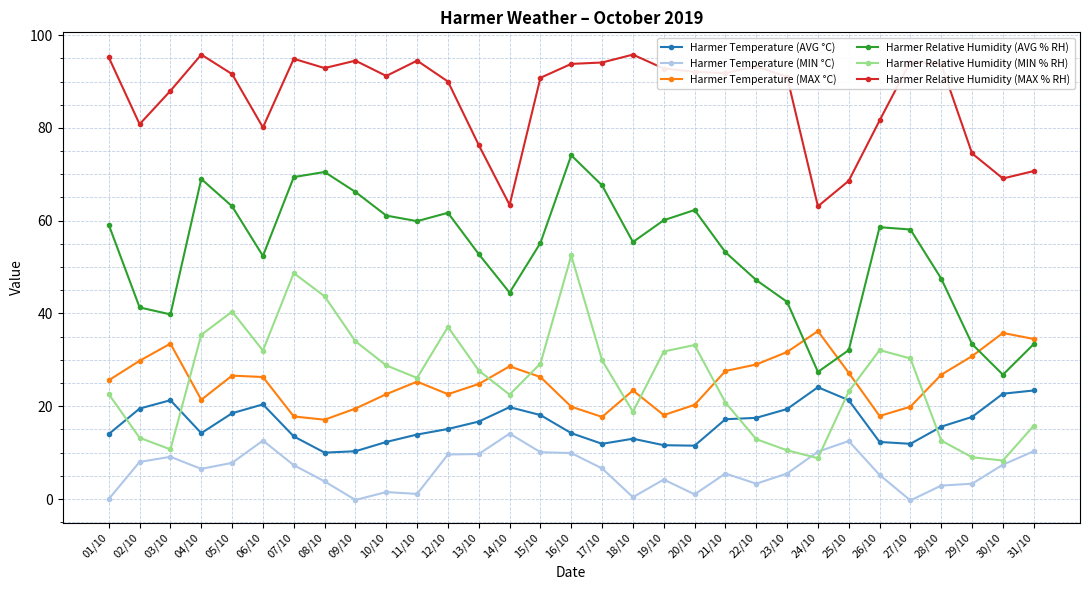

At which label does Harmer Relative Humidity (MIN % RH) reach its peak?

16/10